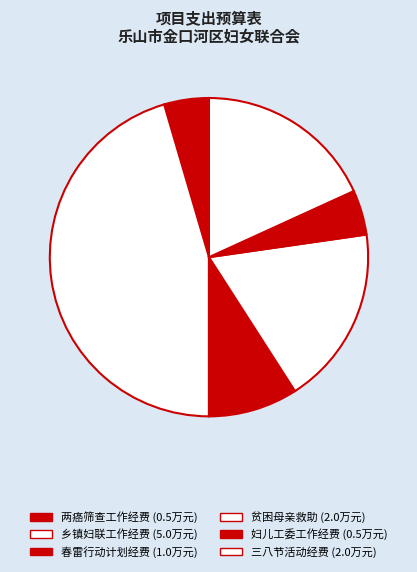

Count the number of slices in the pie.

6